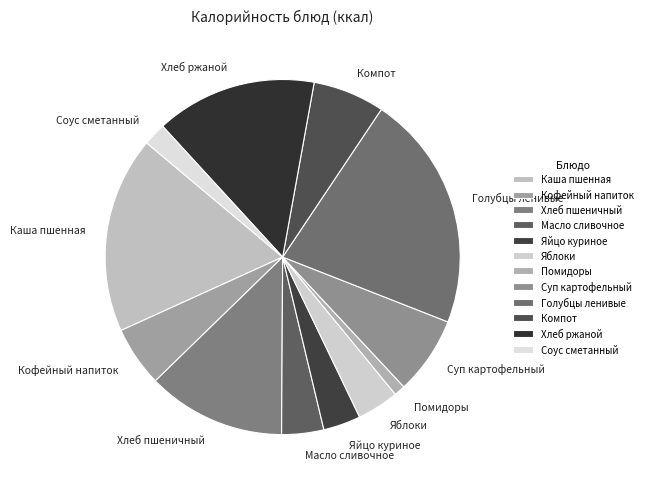

Combined, do Хлеб пшеничный and Хлеб ржаной account for over 50%?

No